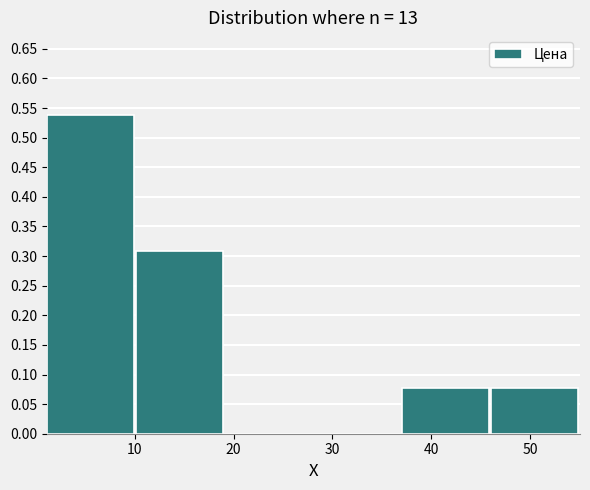

Over which range of the x-axis is the bar tallest?

1 to 10